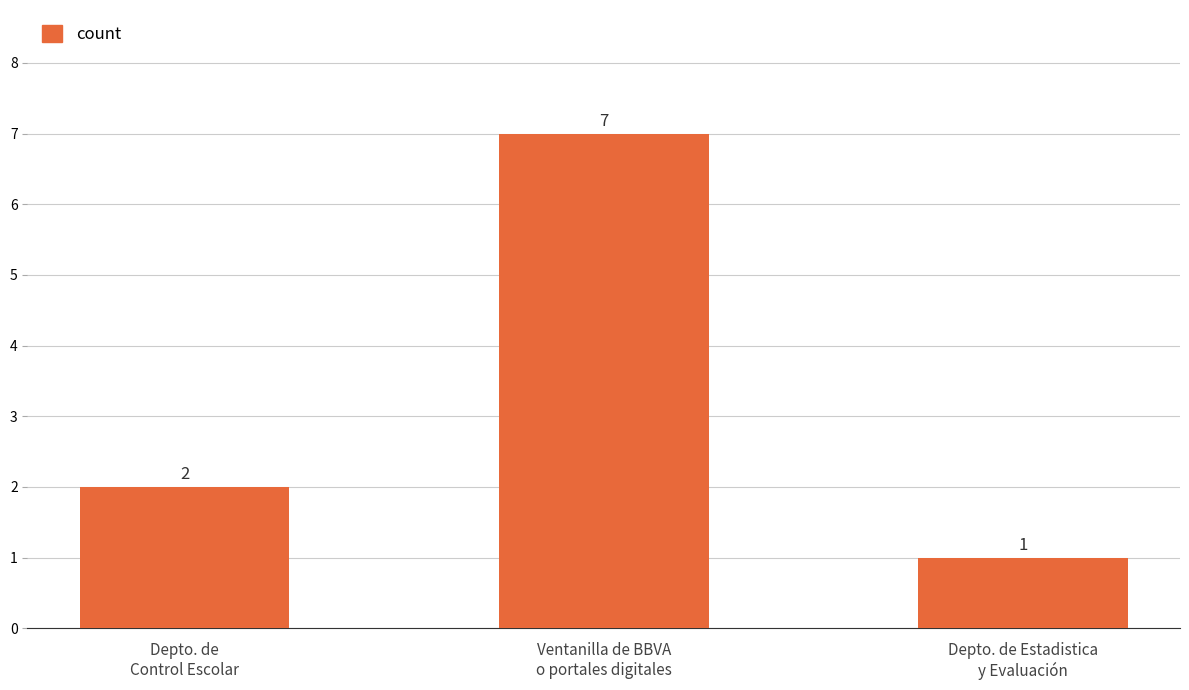

How many values are below 2?

1